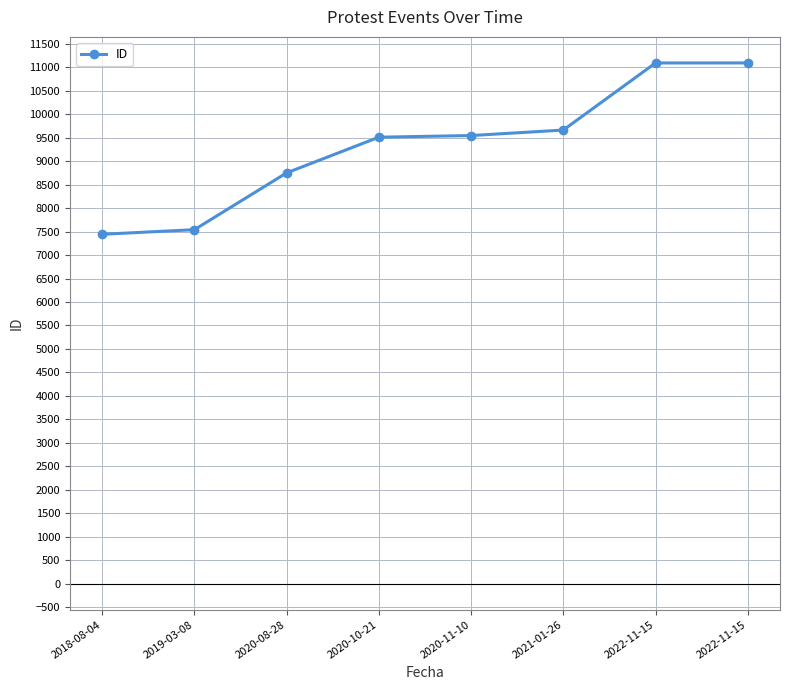

Where is the data nearest to the value 9267?

2020-10-21